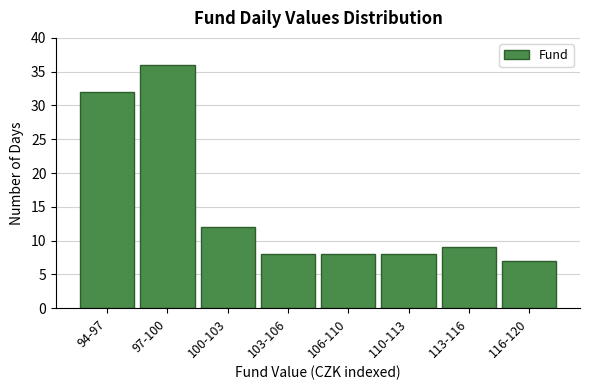

Reading left to right, extract all data points from this chart.

32	36	12	8	8	8	9	7